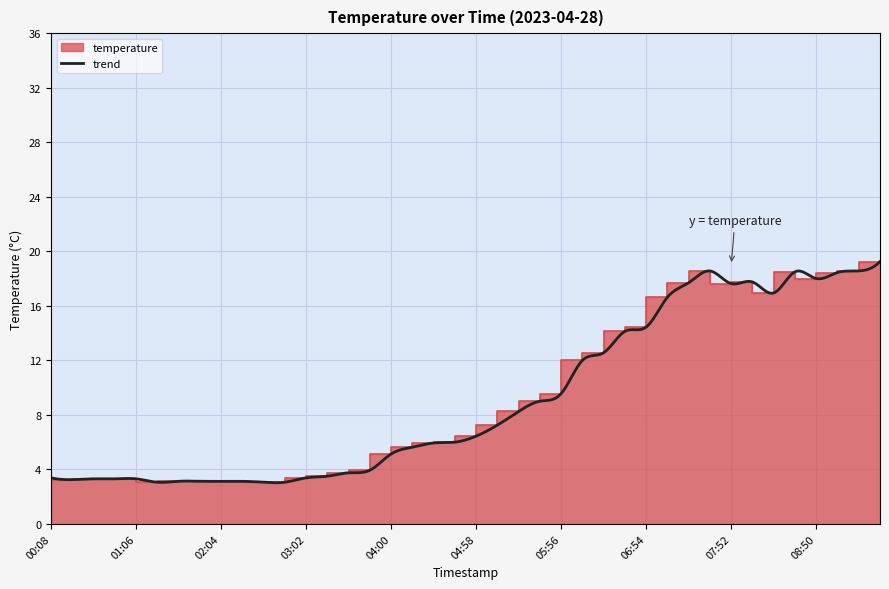

True or false: the data has more than 1 interior local peaks.

True